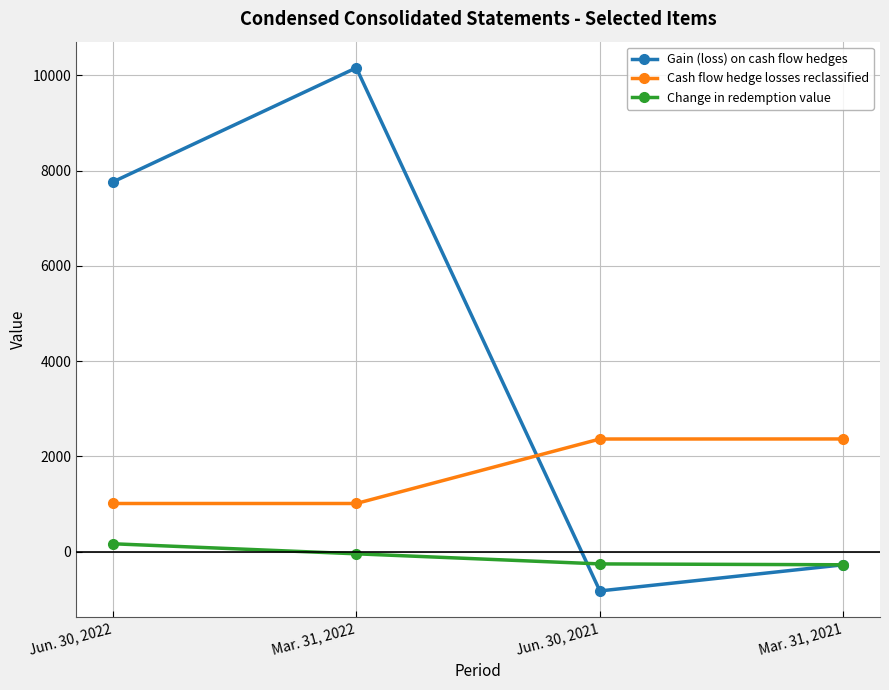

What is the spread (max minus min) of values at Mar. 31, 2021?

2640